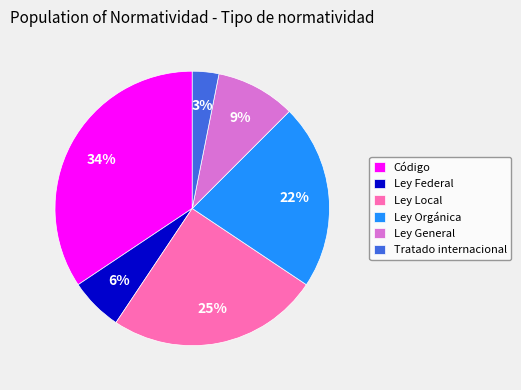

The Ley Local slice represents 38% of the pie. True or false?

False